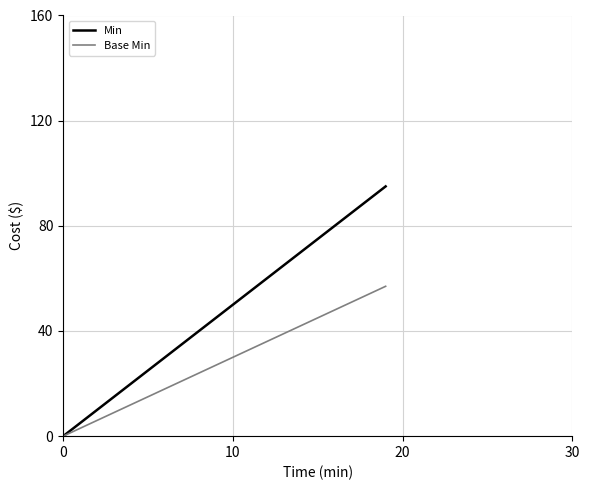

Rank the series by their average value, from highest to lowest.

Min, Base Min